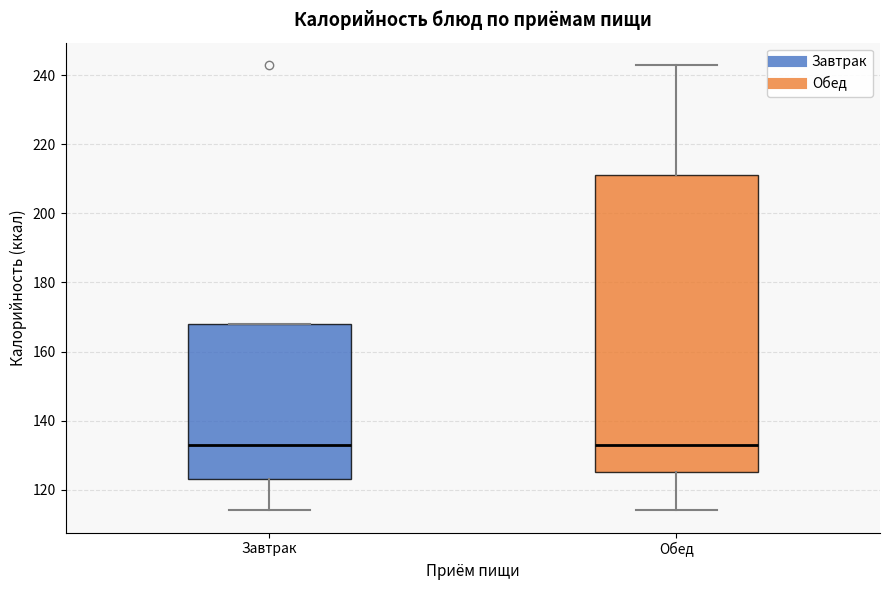

Reading left to right, read every box against the y-axis: the position of its median line, the range the box covers, and the ends of its whiskers. The values are not printed on the chart, so give them approximately, as read against the axis.

Завтрак: median 134, box 124 to 168, whiskers 114 to 168
Обед: median 134, box 126 to 212, whiskers 114 to 244